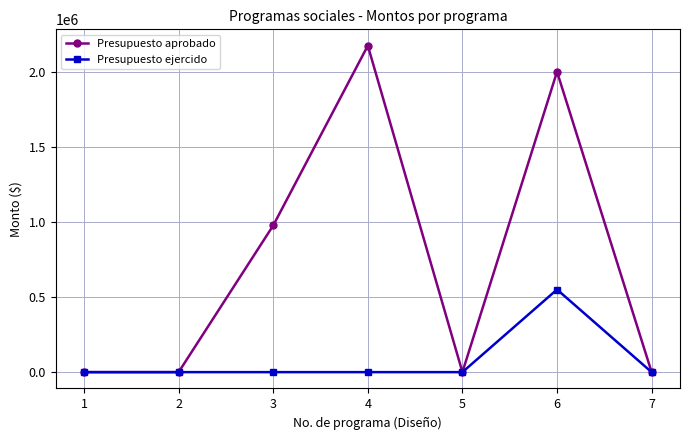

What is the sum of the Presupuesto ejercido values at 6 and 5?

550000